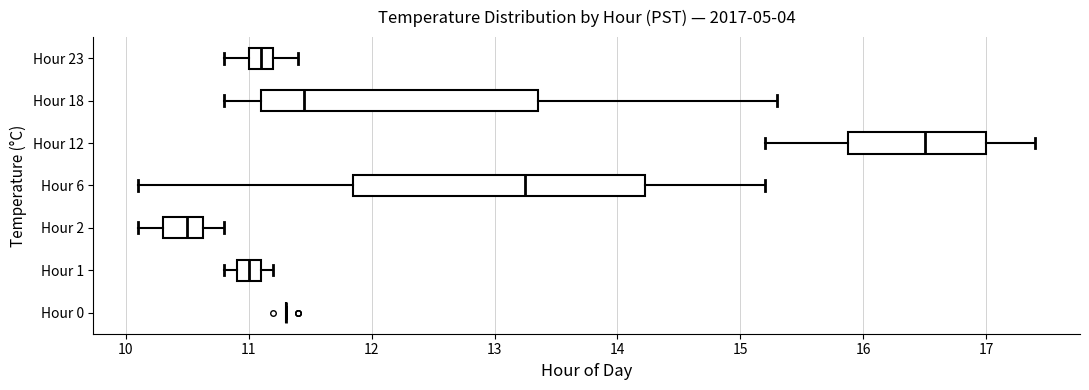

Reading bottom to top, transcribe this box plot: for each box, give where its median line is, the range the box spans, and where its two whiskers end, as read against the x-axis. The values are not printed on the chart, so give them approximately, as read against the axis.

Hour 0: box collapsed to a line at 11.3, whiskers 11.3 to 11.3
Hour 1: median 11.0, box 10.9 to 11.1, whiskers 10.8 to 11.2
Hour 2: median 10.5, box 10.3 to 10.6, whiskers 10.1 to 10.8
Hour 6: median 13.3, box 11.9 to 14.2, whiskers 10.1 to 15.2
Hour 12: median 16.5, box 15.9 to 17.0, whiskers 15.2 to 17.4
Hour 18: median 11.5, box 11.1 to 13.4, whiskers 10.8 to 15.3
Hour 23: median 11.1, box 11.0 to 11.2, whiskers 10.8 to 11.4